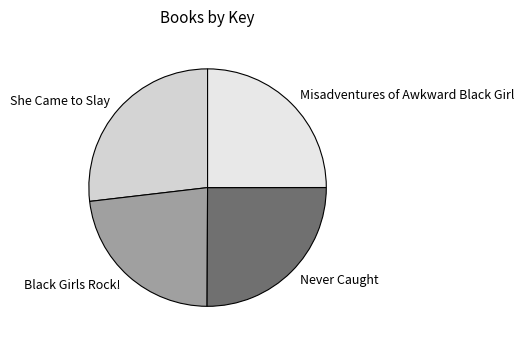

Which category has the biggest portion of the pie?

She Came to Slay